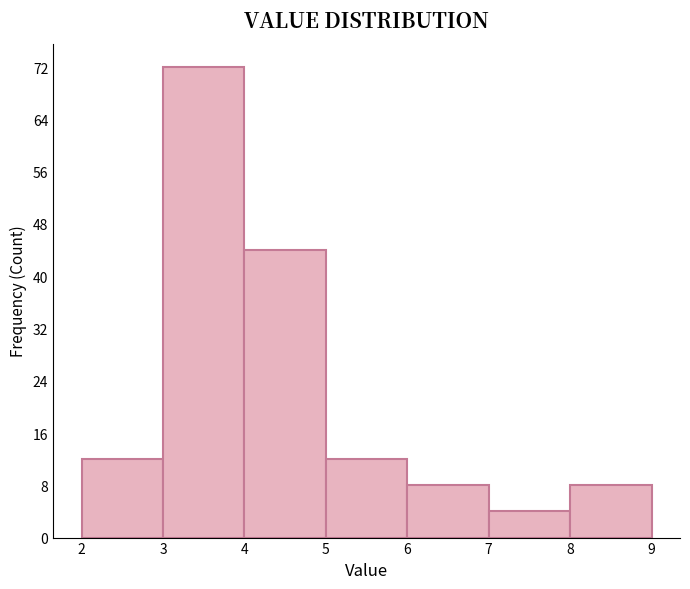

Reading left to right, list every bar in this chart as the range it spans on the x-axis followed by its height. The values are not printed on the chart, so give them approximately, as read against the axis.

2 to 3: 12
3 to 4: 72
4 to 5: 44
5 to 6: 12
6 to 7: 8
7 to 8: 4
8 to 9: 8